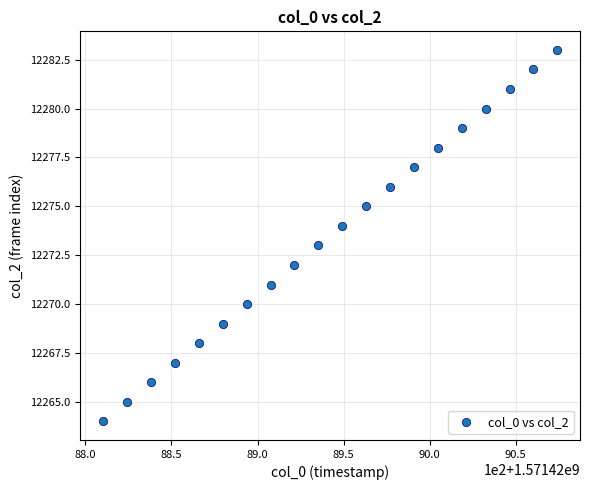

What is the range of Y values (max minus min)?

19